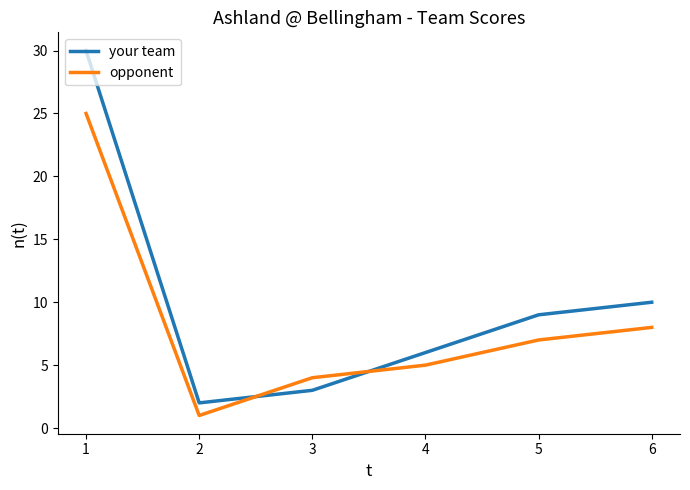

What is the minimum value shown in the chart?

1